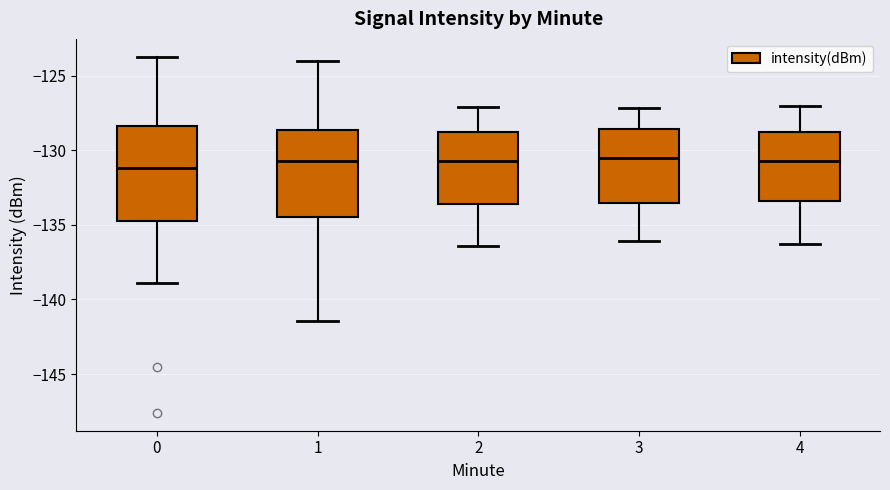

Where does the median line of the box at x = 1 sit on the y-axis? The values are not printed on the chart, so give them approximately, as read against the axis.

-130.5